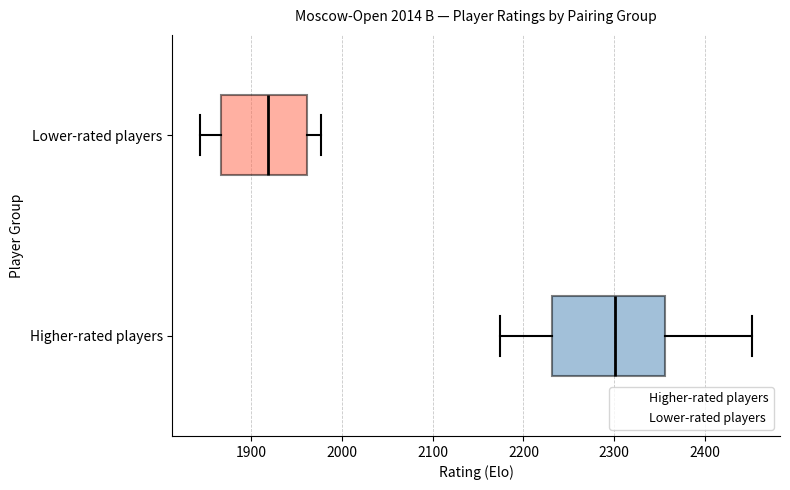

Which box has the furthest to the left median line?

Lower-rated players